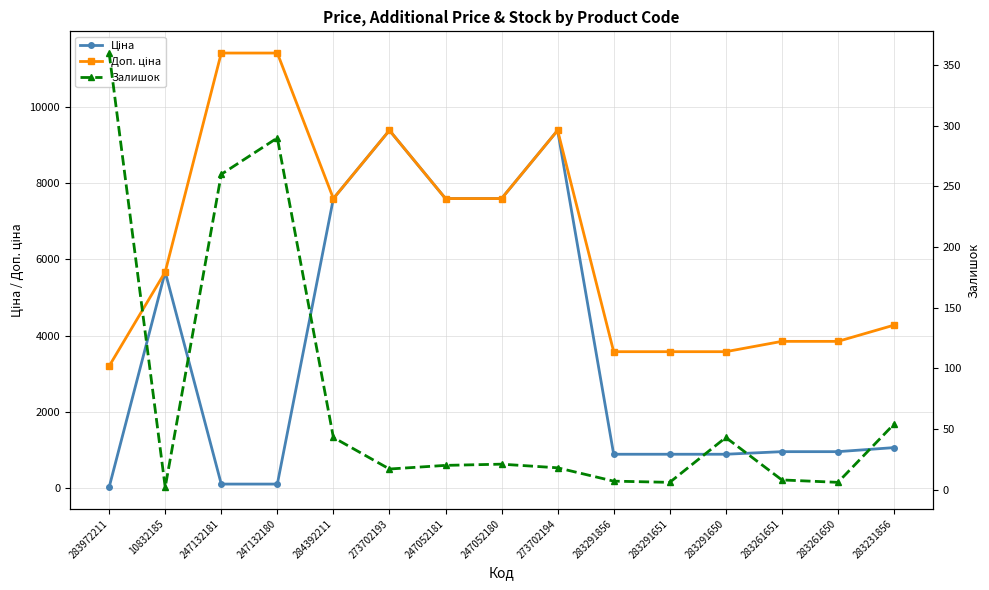

Which series has the largest total across all categories?

Доп. ціна